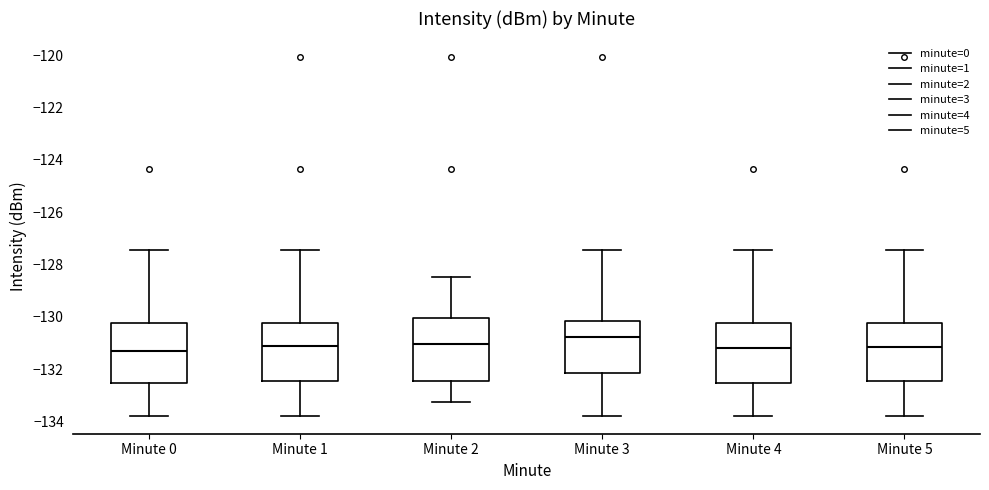

Where does the lower whisker of the box for Minute 0 end on the y-axis? The values are not printed on the chart, so give them approximately, as read against the axis.

-133.8